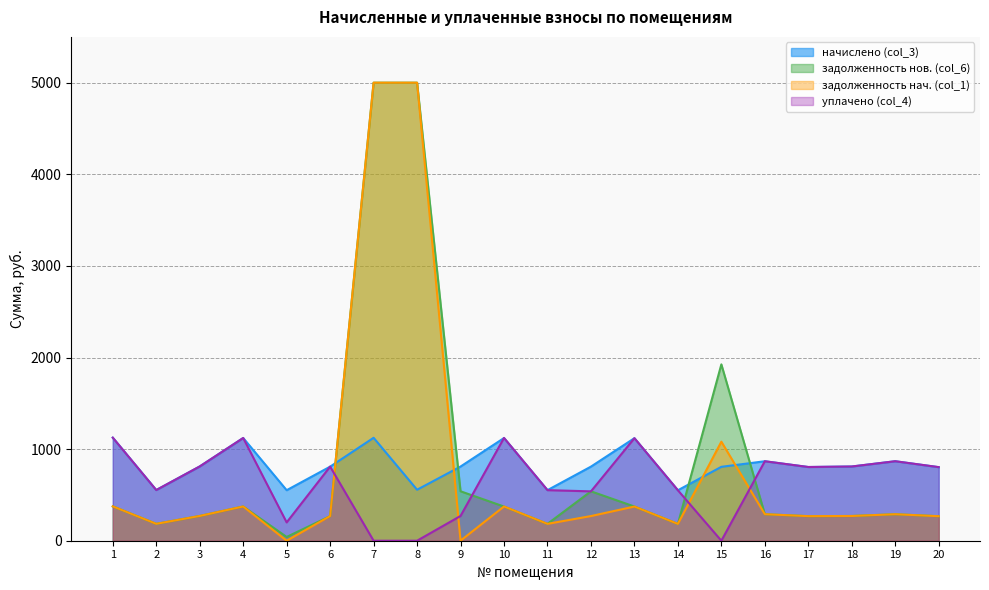

Which series has the largest range (max minus min)?

задолженность нач. (col_1)